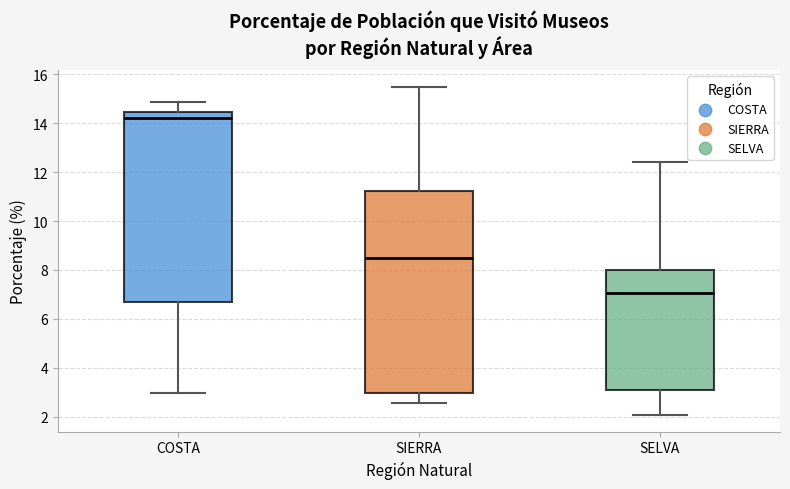

Which box's median line is the highest?

COSTA